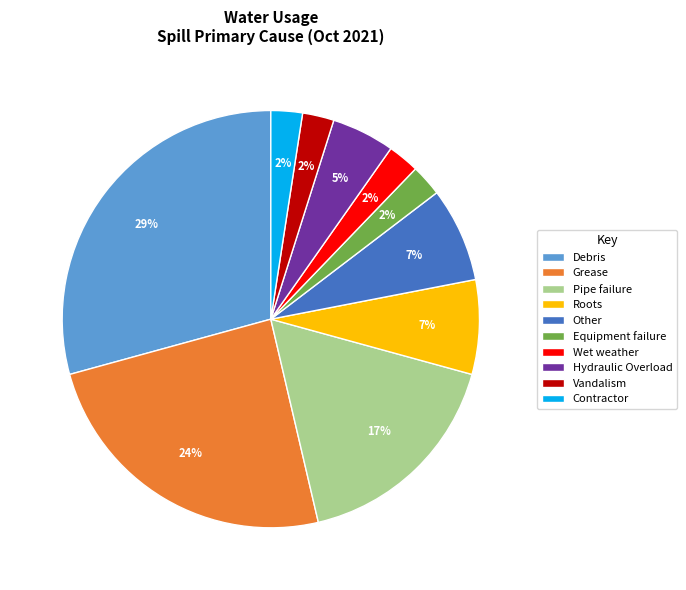

Do Contractor and Hydraulic Overload together represent more than half of the pie?

No